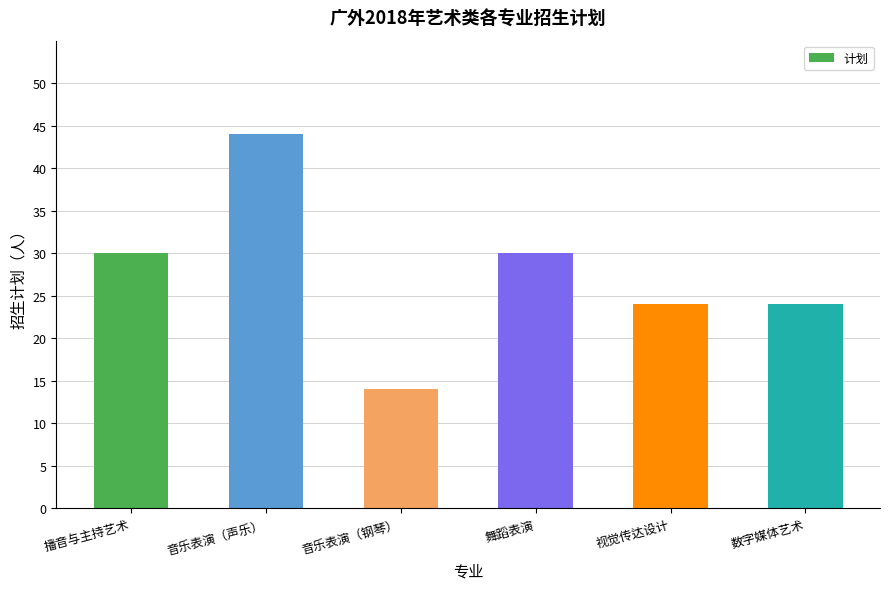

Reading right to left, transcribe all the data shown in this chart.

24	24	30	14	44	30